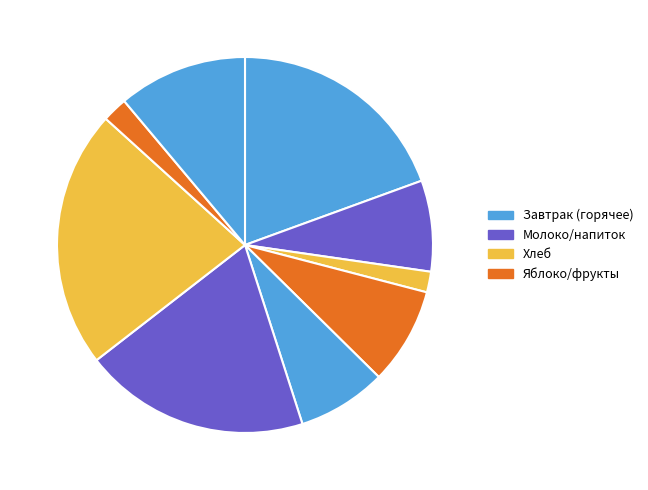

How many segments does this pie chart have?

9